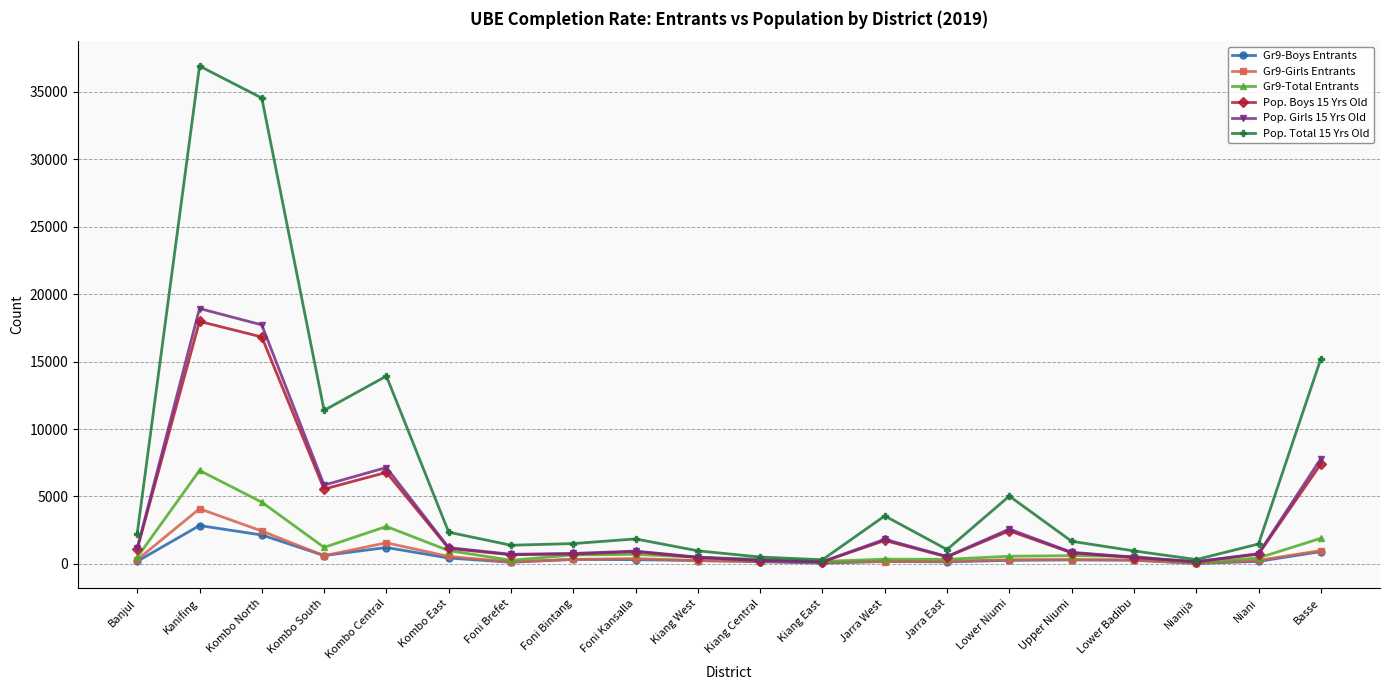

Which series has the largest range (max minus min)?

Pop. Total 15 Yrs Old